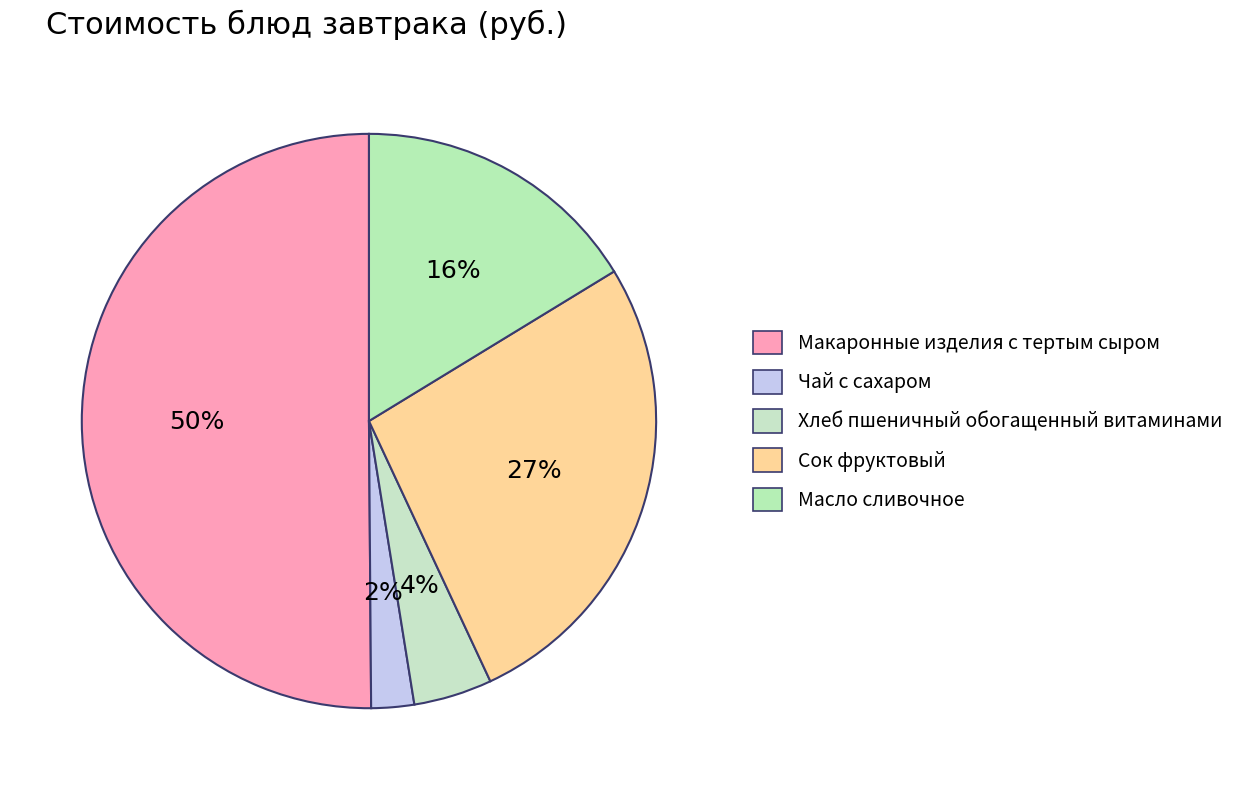

Is it true that Хлеб пшеничный обогащенный витаминами is 14% of the pie?

False